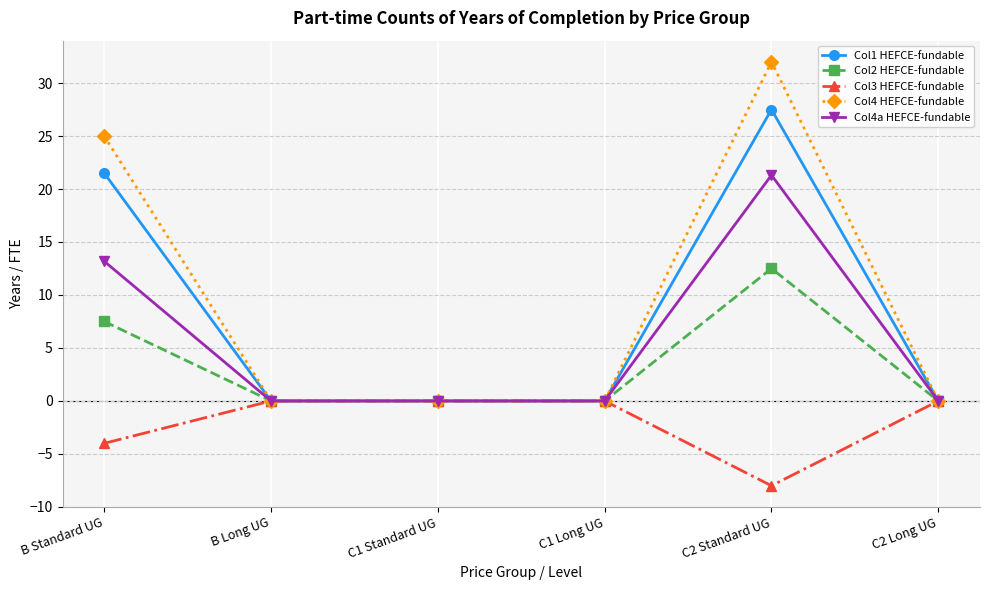

True or false: Col3 HEFCE-fundable has a value of -2.6 at B Long UG.

False